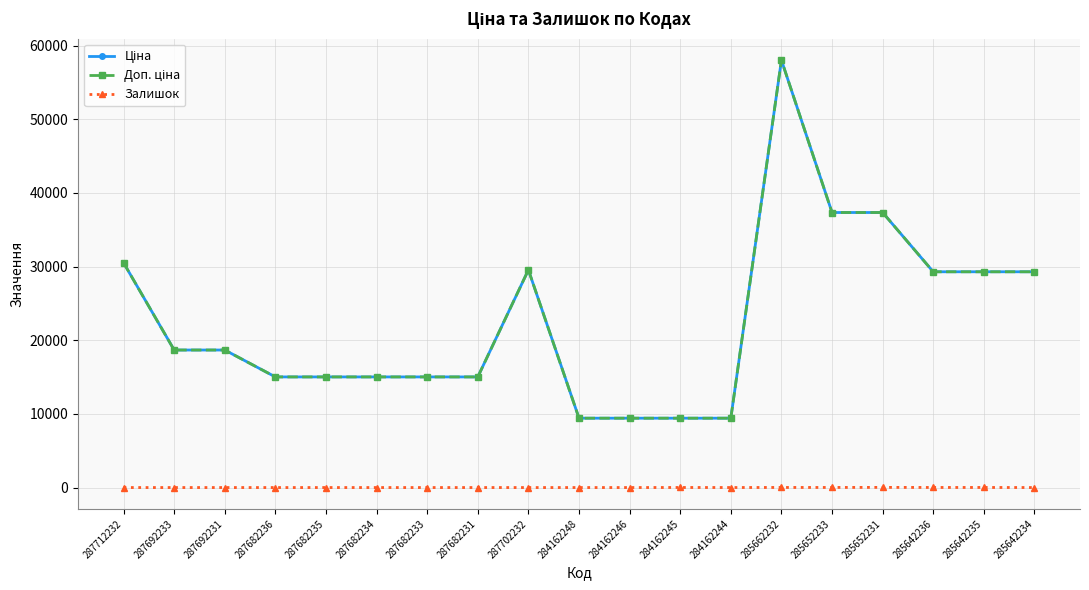

Is this an area chart (filled region under the line)?

No